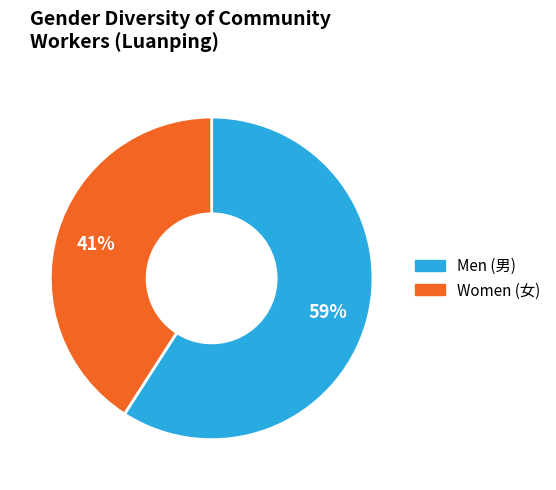

Is there a majority slice in this chart?

Yes